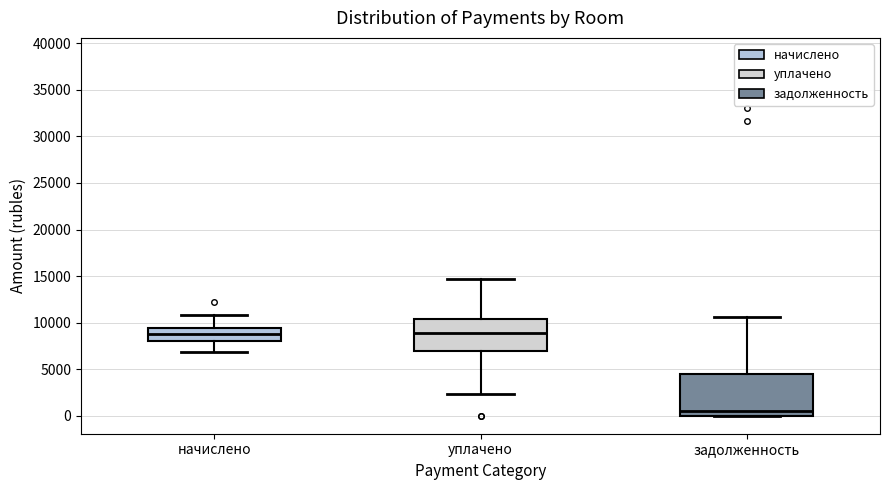

Reading left to right, read every box against the y-axis: the position of its median line, the range the box covers, and the ends of its whiskers. The values are not printed on the chart, so give them approximately, as read against the axis.

начислено: median 9000, box 8000 to 9500, whiskers 7000 to 11000
уплачено: median 9000, box 7000 to 10500, whiskers 2500 to 14500
задолженность: median 500, box 0 to 4500, whiskers 0 to 10500